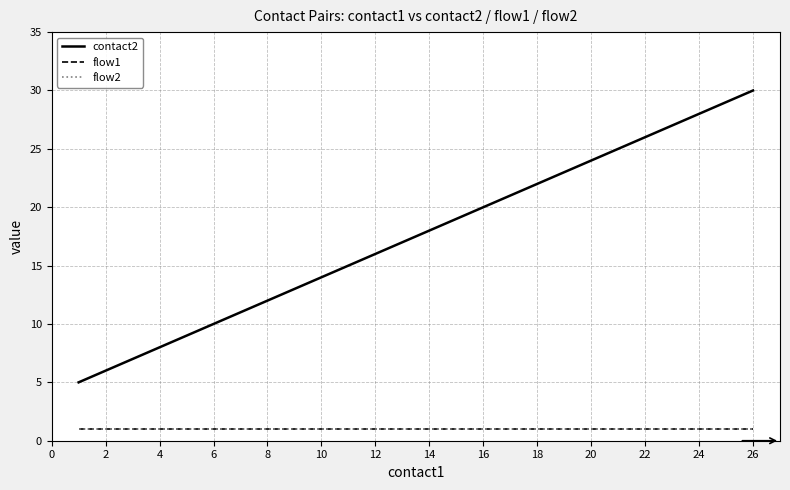

True or false: contact2 and flow2 cross at least once.

False